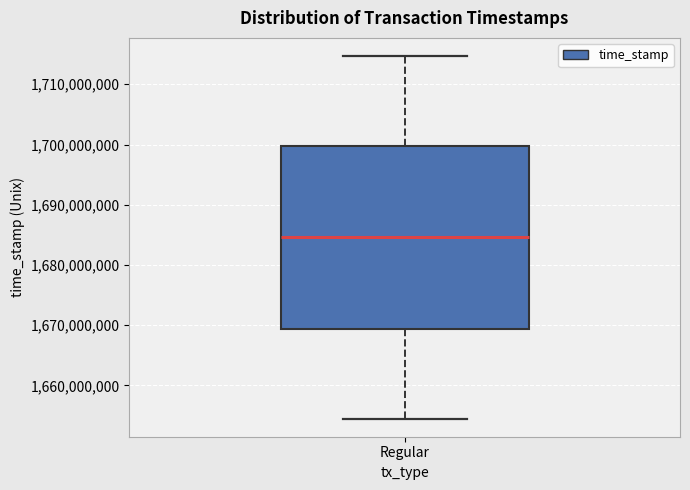

Transcribe this box plot: give where the median line is, the range the box spans, and where the two whiskers end, as read against the y-axis. The values are not printed on the chart, so give them approximately, as read against the axis.

median 1685000000, box 1669000000 to 1700000000, whiskers 1654000000 to 1715000000